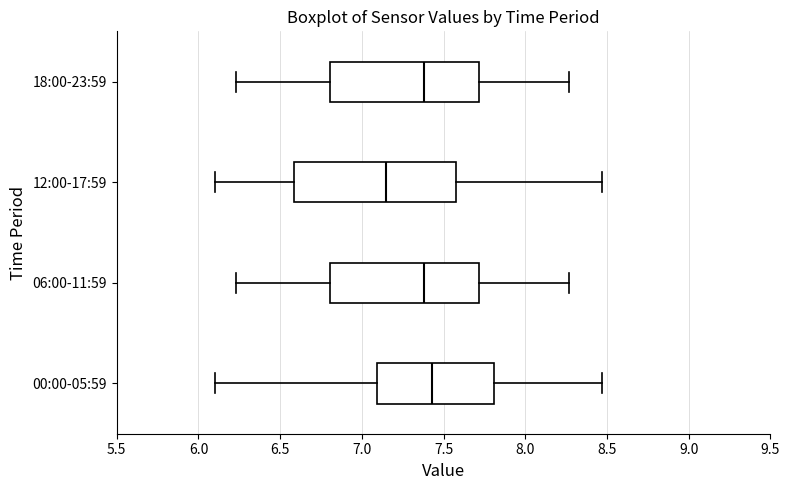

Which box's median line is the furthest to the left?

12:00-17:59